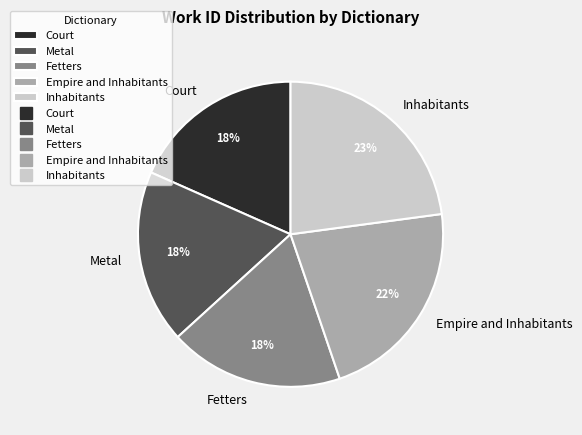

To the nearest percent, what is the difference between the largest and smallest slice percentages?

5%